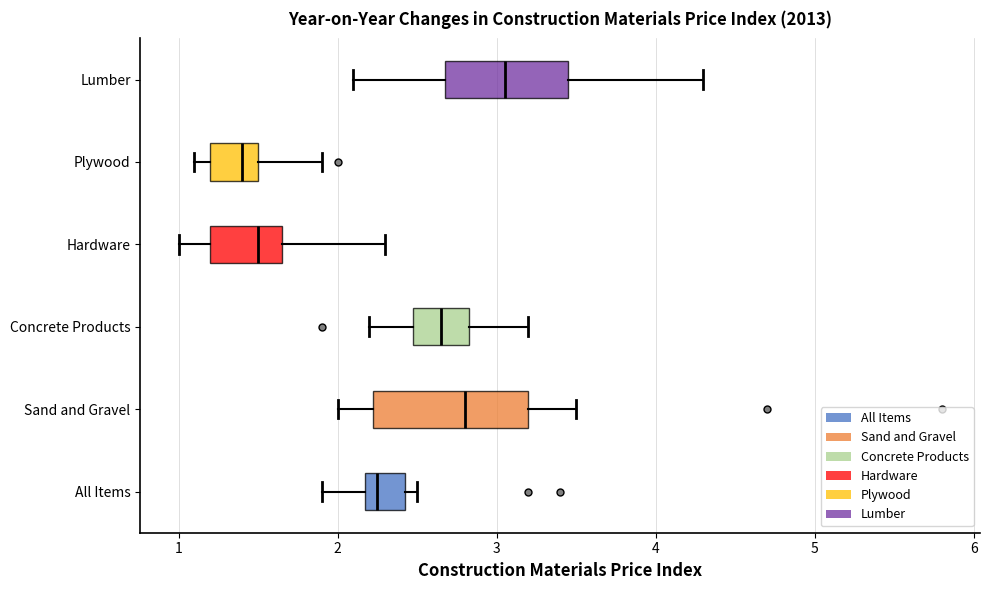

Reading bottom to top, transcribe this box plot: for each box, give where its median line is, the range the box spans, and where its two whiskers end, as read against the x-axis. The values are not printed on the chart, so give them approximately, as read against the axis.

All Items: median 2.3, box 2.2 to 2.4, whiskers 1.9 to 2.5
Sand and Gravel: median 2.8, box 2.2 to 3.2, whiskers 2.0 to 3.5
Concrete Products: median 2.7, box 2.5 to 2.8, whiskers 2.2 to 3.2
Hardware: median 1.5, box 1.2 to 1.7, whiskers 1.0 to 2.3
Plywood: median 1.4, box 1.2 to 1.5, whiskers 1.1 to 1.9
Lumber: median 3.1, box 2.7 to 3.5, whiskers 2.1 to 4.3